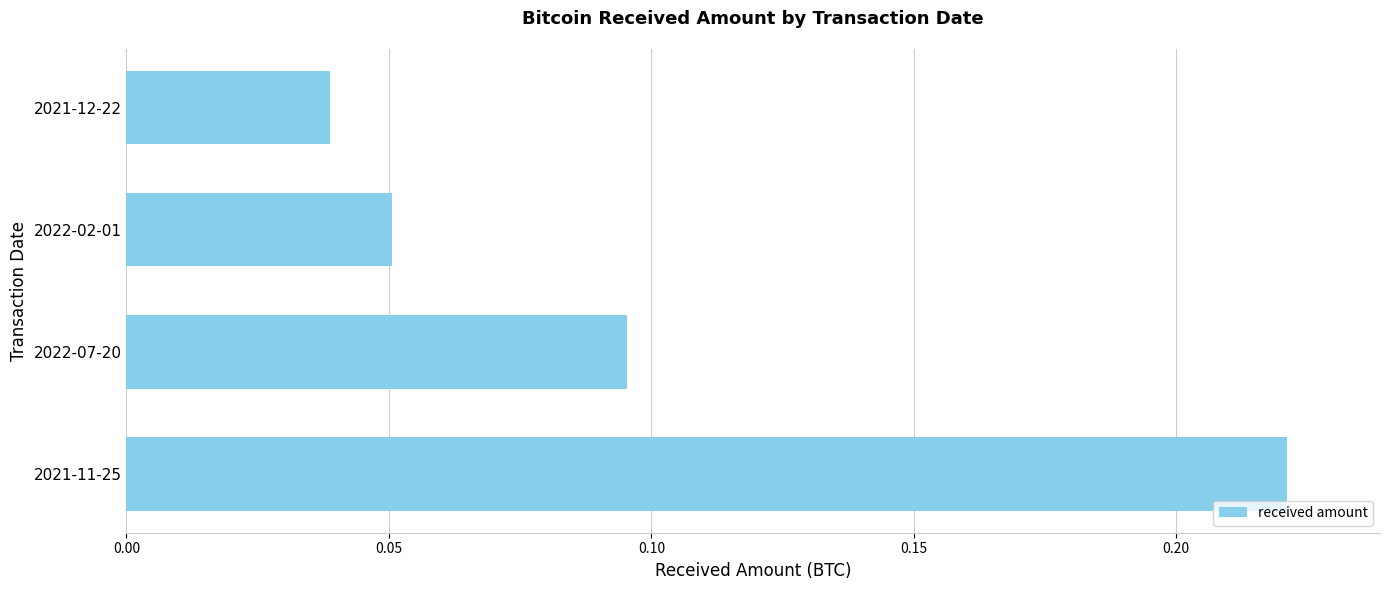

At which category does the chart reach its minimum across all series?

2021-12-22